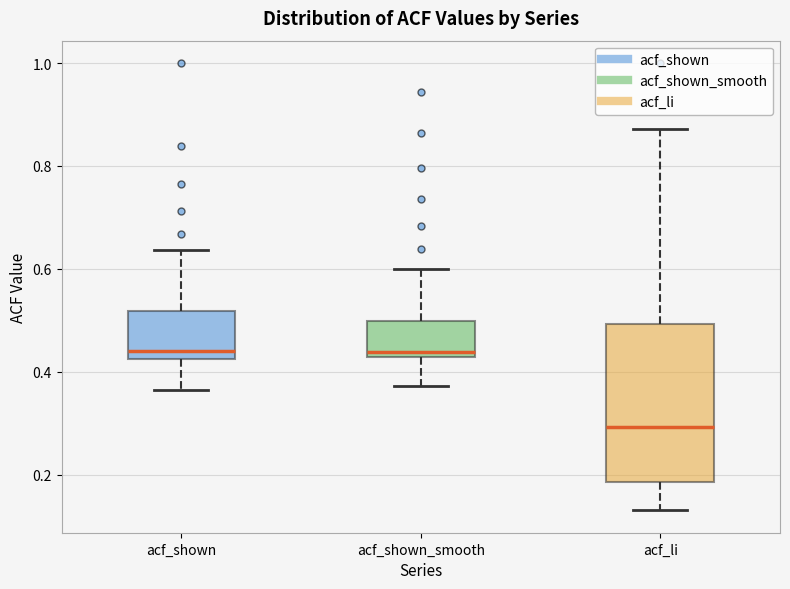

Reading left to right, transcribe this box plot: for each box, give where its median line is, the range the box spans, and where its two whiskers end, as read against the y-axis. The values are not printed on the chart, so give them approximately, as read against the axis.

acf_shown: median 0.44, box 0.42 to 0.52, whiskers 0.36 to 0.64
acf_shown_smooth: median 0.44, box 0.42 to 0.50, whiskers 0.38 to 0.60
acf_li: median 0.30, box 0.18 to 0.50, whiskers 0.14 to 0.88